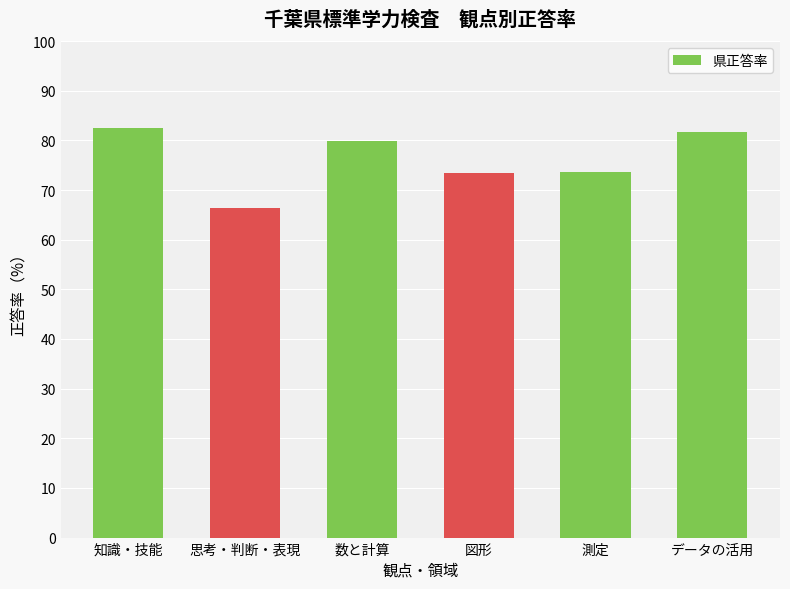

Where does the data first go above 79?

知識・技能